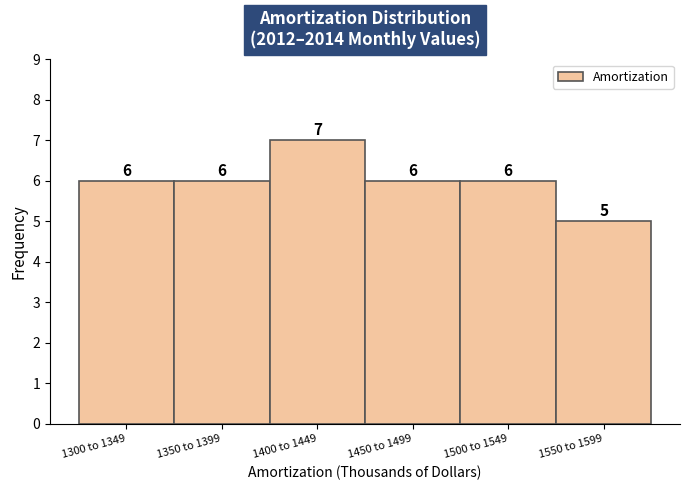

Reading left to right, list all the values displayed in this chart.

6	6	7	6	6	5